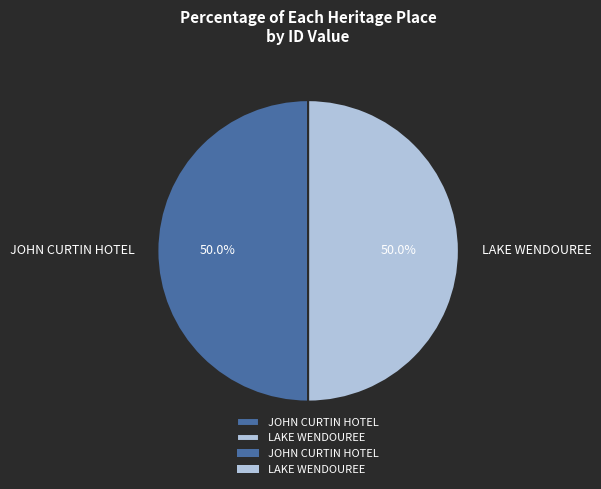

Is it true that JOHN CURTIN HOTEL is 44% of the pie?

False